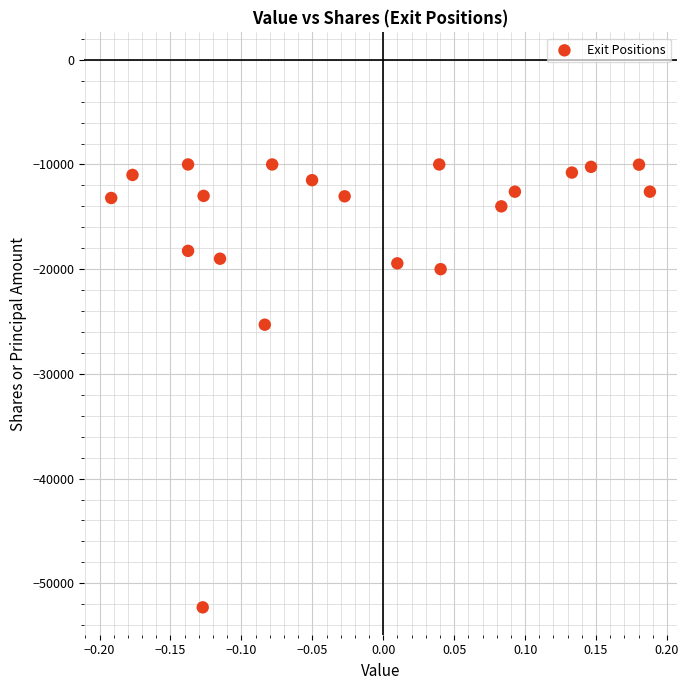

What is the range of Y values (max minus min)?

42294